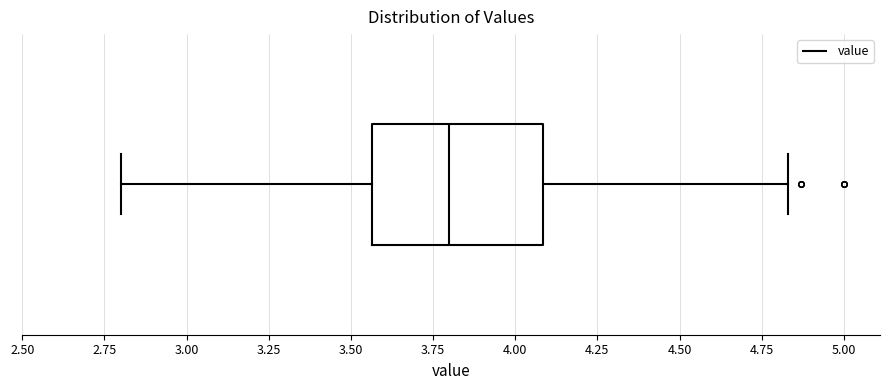

Transcribe this box plot: give where the median line is, the range the box spans, and where the two whiskers end, as read against the x-axis. The values are not printed on the chart, so give them approximately, as read against the axis.

median 3.80, box 3.55 to 4.10, whiskers 2.80 to 4.85